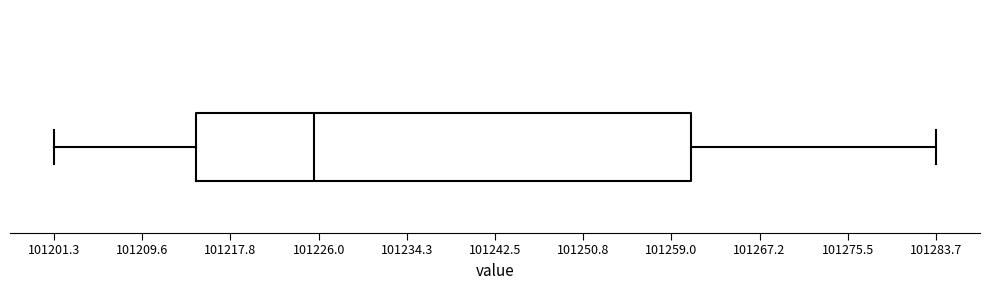

Read this box plot against the x-axis: the position of the median line, the range covered by the box, and the ends of both whiskers. The values are not printed on the chart, so give them approximately, as read against the axis.

median 101226, box 101215 to 101261, whiskers 101201 to 101284